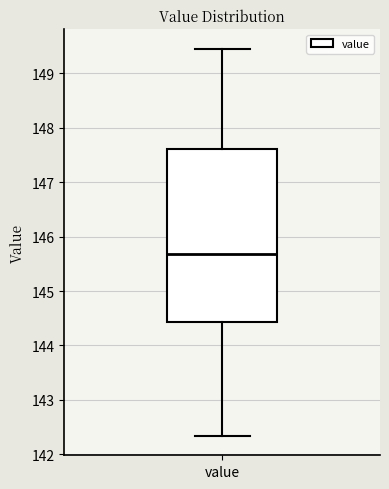

Transcribe this box plot: give where the median line is, the range the box spans, and where the two whiskers end, as read against the y-axis. The values are not printed on the chart, so give them approximately, as read against the axis.

median 145.7, box 144.4 to 147.6, whiskers 142.3 to 149.5